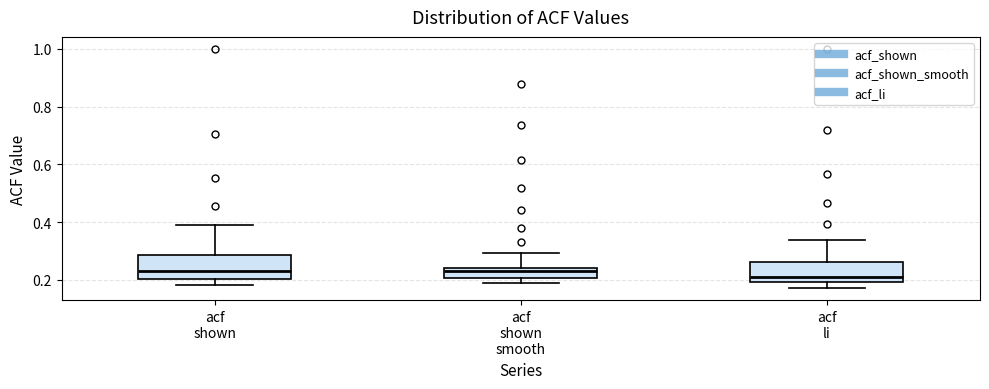

Reading left to right, read every box against the y-axis: the position of its median line, the range the box covers, and the ends of its whiskers. The values are not printed on the chart, so give them approximately, as read against the axis.

acf shown: median 0.24, box 0.20 to 0.28, whiskers 0.18 to 0.40
acf shown smooth: median 0.24 (just below the box's upper edge), box 0.20 to 0.24, whiskers 0.20 (just below the box's lower edge) to 0.30
acf li: median 0.22, box 0.20 to 0.26, whiskers 0.18 to 0.34